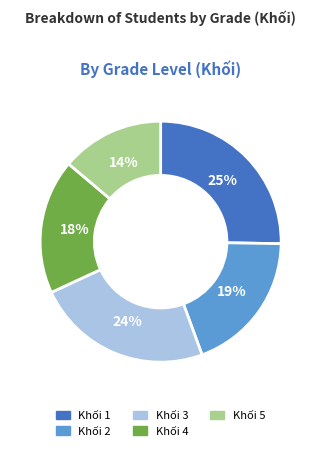

To the nearest percent, what is the combined percentage of Khối 4 and Khối 3?

42%